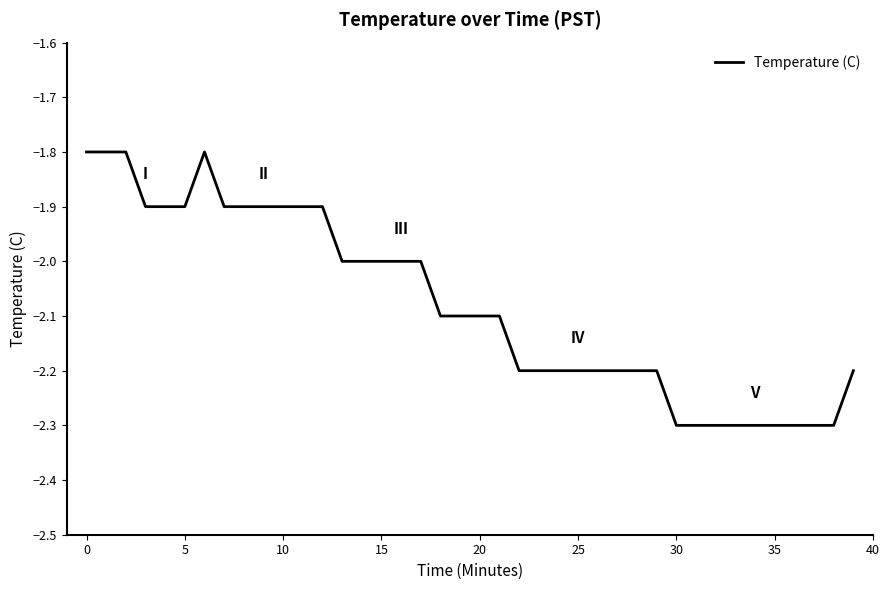

Does the chart display data point markers on the line(s)?

No